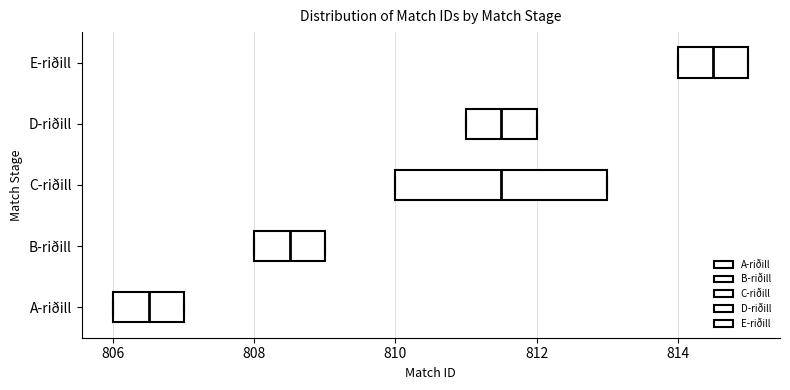

Where does the median line of the box for E-riðill sit on the x-axis? The values are not printed on the chart, so give them approximately, as read against the axis.

814.6